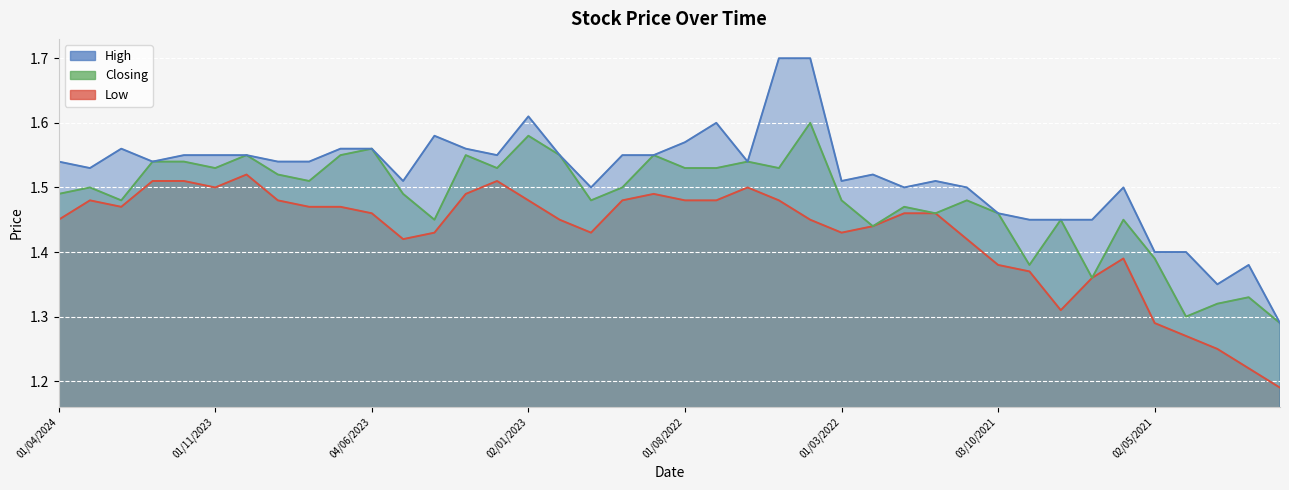

What position from the left is 02/10/2022?

19